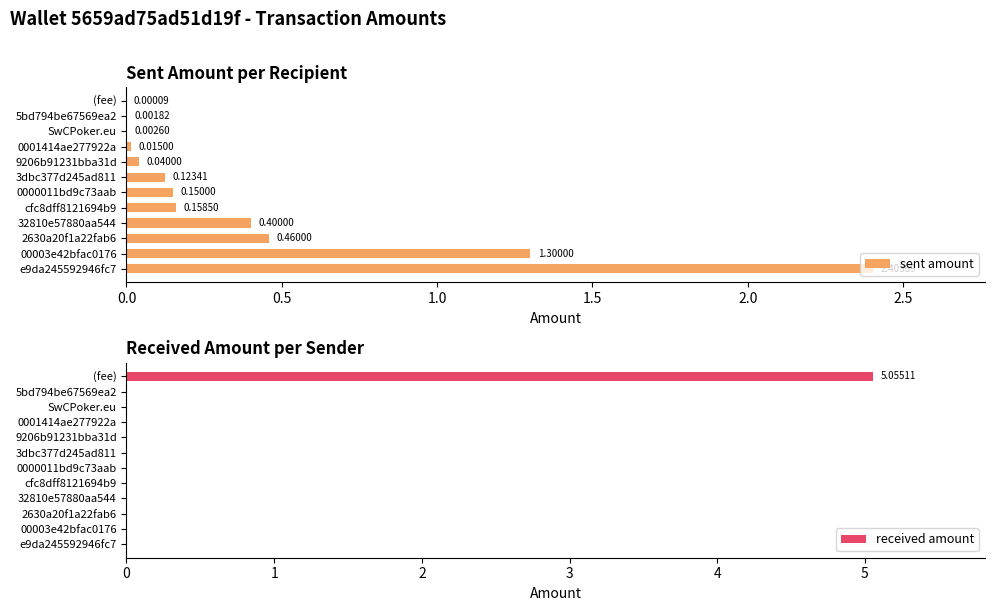

How many bars are there in each group?

2